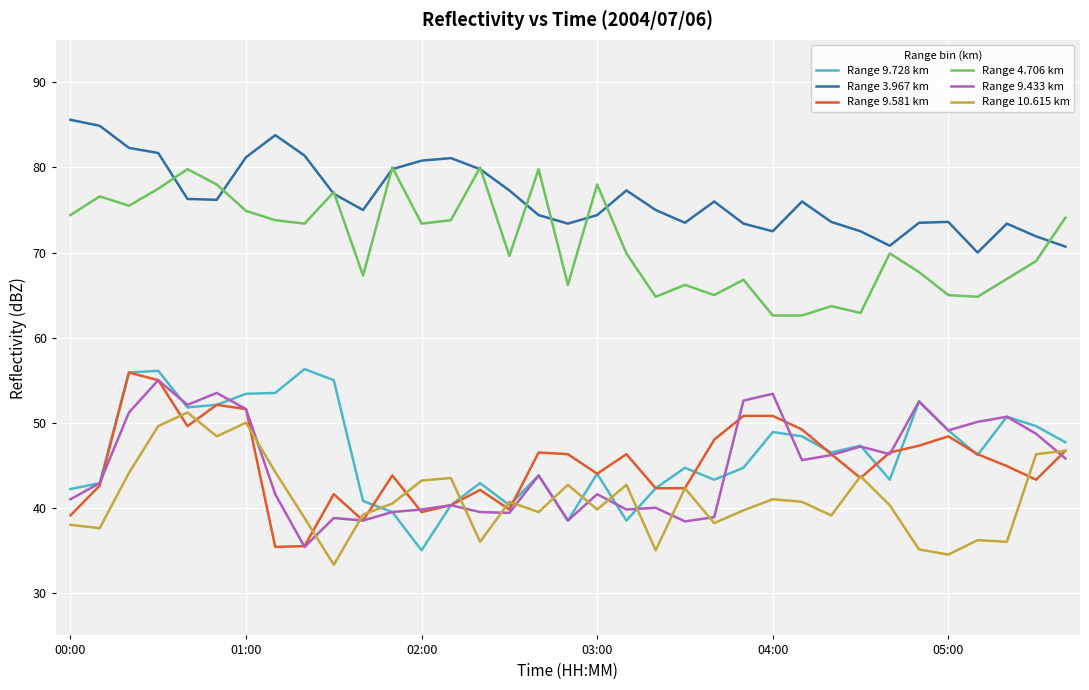

What is the greatest value displayed?

85.6